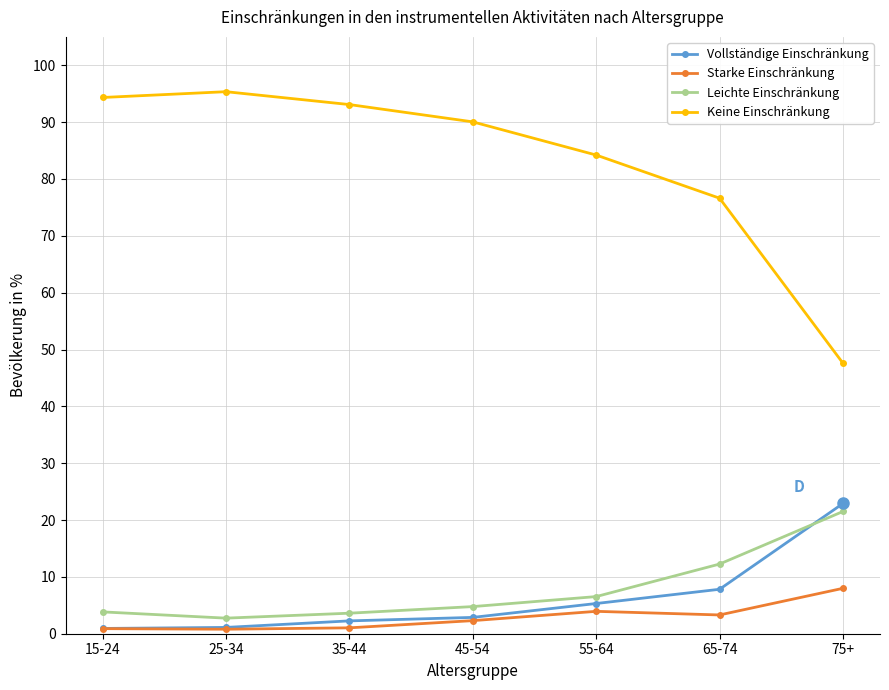

What is the label of the 1st point from the right?

75+